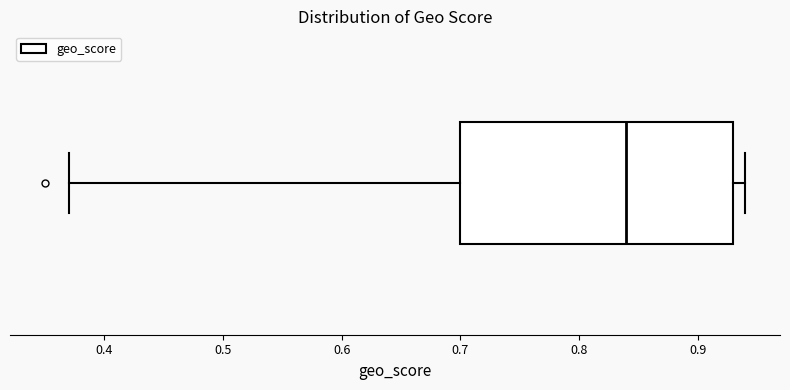

Transcribe this box plot: give where the median line is, the range the box spans, and where the two whiskers end, as read against the x-axis. The values are not printed on the chart, so give them approximately, as read against the axis.

median 0.84, box 0.70 to 0.93, whiskers 0.37 to 0.94